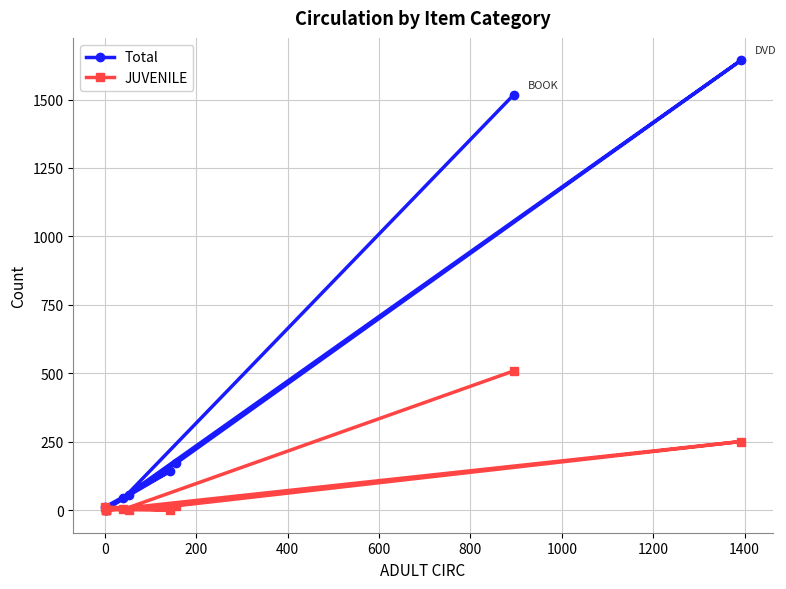

How many values in the JUVENILE series exceed 2?

5